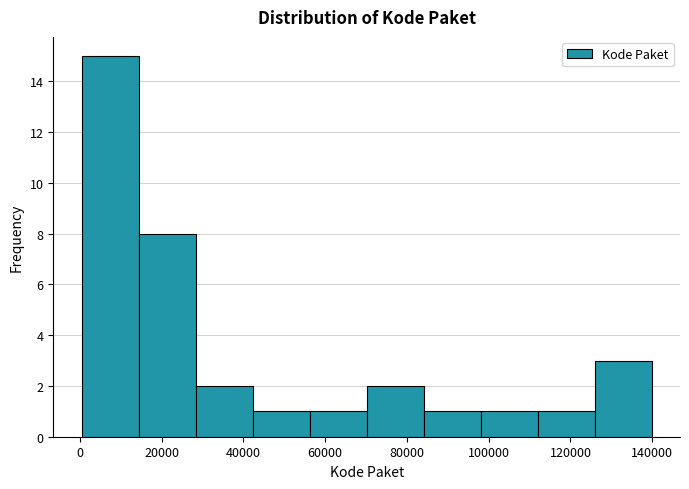

What is the height of the bar covering 98000 to 112000 on the x-axis? Neither the bar edges nor the heights are printed on the chart, so give them approximately, as read against the axes.

1